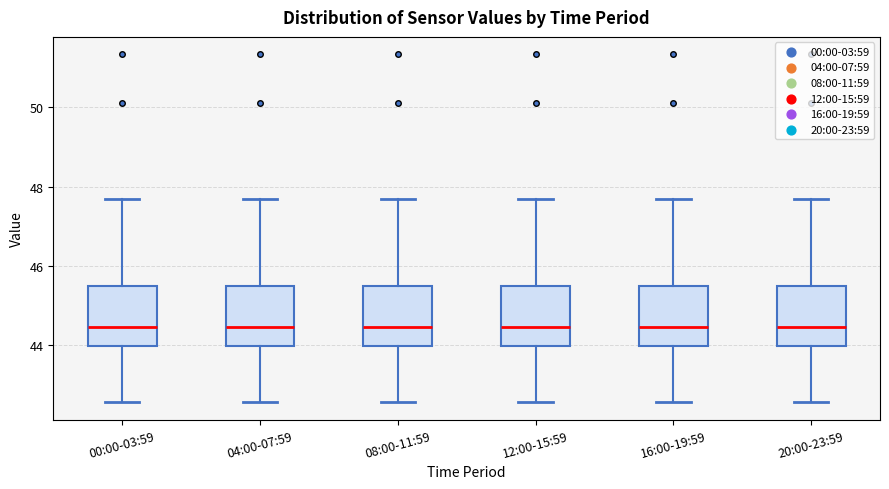

Reading left to right, transcribe this box plot: for each box, give where its median line is, the range the box spans, and where its two whiskers end, as read against the y-axis. The values are not printed on the chart, so give them approximately, as read against the axis.

00:00-03:59: median 44.4, box 44.0 to 45.4, whiskers 42.6 to 47.6
04:00-07:59: median 44.4, box 44.0 to 45.4, whiskers 42.6 to 47.6
08:00-11:59: median 44.4, box 44.0 to 45.4, whiskers 42.6 to 47.6
12:00-15:59: median 44.4, box 44.0 to 45.4, whiskers 42.6 to 47.6
16:00-19:59: median 44.4, box 44.0 to 45.4, whiskers 42.6 to 47.6
20:00-23:59: median 44.4, box 44.0 to 45.4, whiskers 42.6 to 47.6